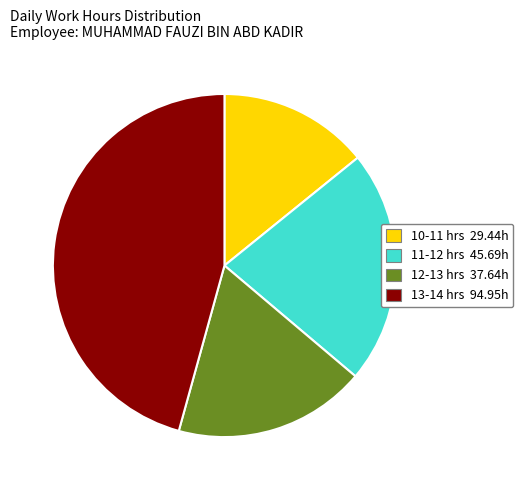

Is there any slice that represents more than half of the pie?

No